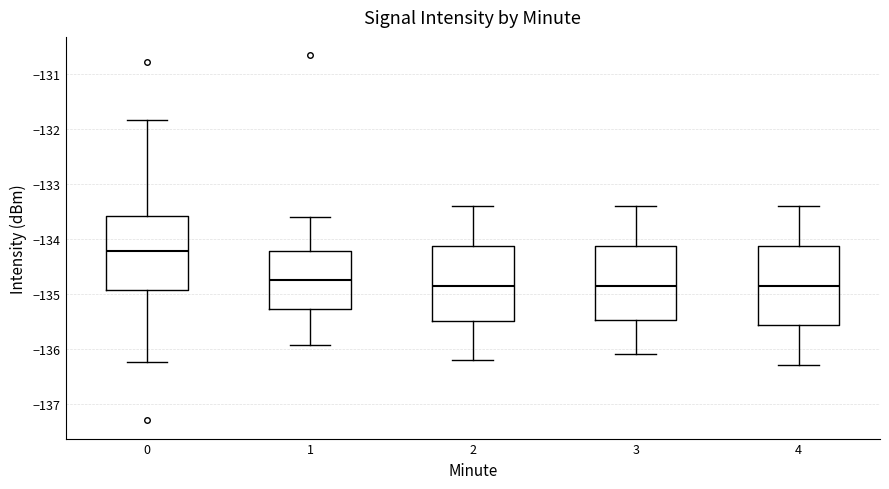

Reading left to right, transcribe this box plot: for each box, give where its median line is, the range the box spans, and where its two whiskers end, as read against the y-axis. The values are not printed on the chart, so give them approximately, as read against the axis.

0: median -134.2, box -134.9 to -133.6, whiskers -136.2 to -131.8
1: median -134.7, box -135.3 to -134.2, whiskers -135.9 to -133.6
2: median -134.8, box -135.5 to -134.1, whiskers -136.2 to -133.4
3: median -134.8, box -135.5 to -134.1, whiskers -136.1 to -133.4
4: median -134.8, box -135.6 to -134.1, whiskers -136.3 to -133.4